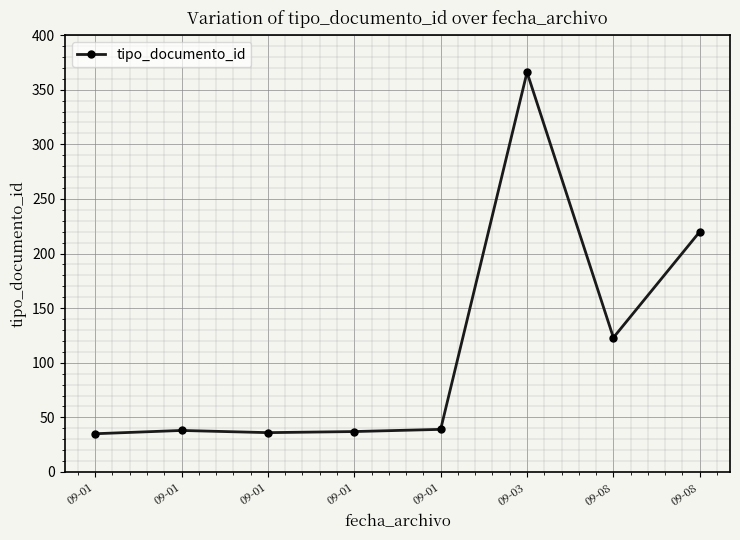

What is the difference between the values at 09-08 and 09-08?

97